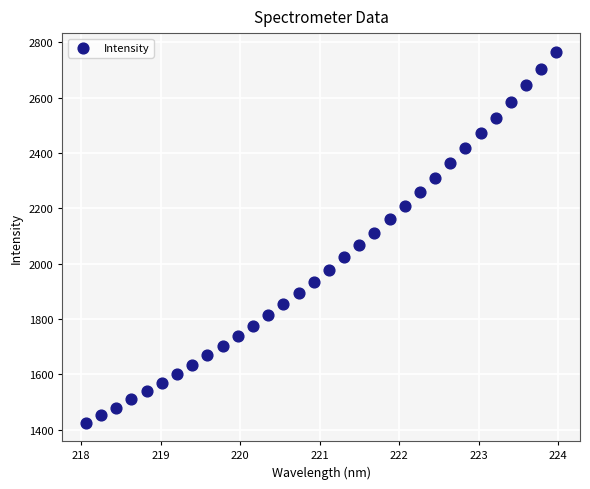

What is the range of X values (max minus min)?

5.9